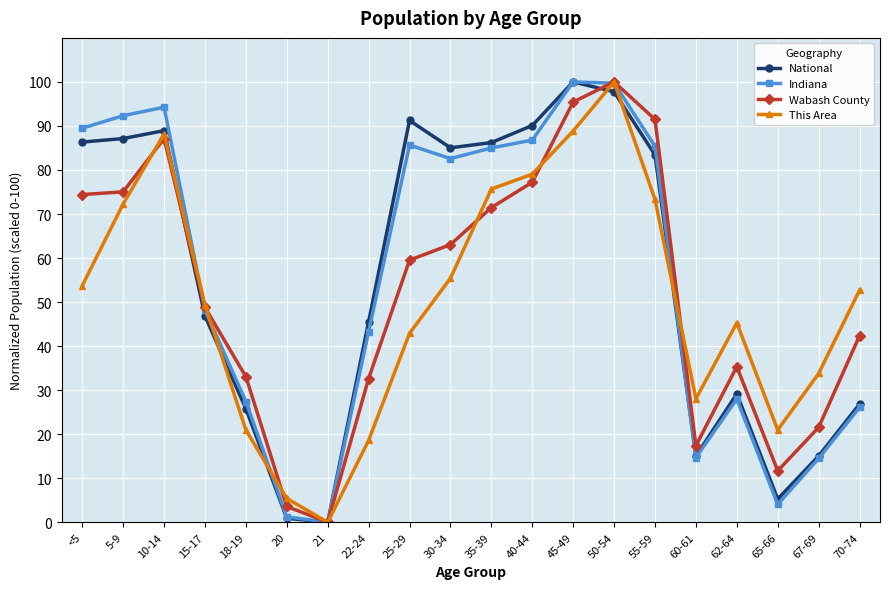

Is the value of Wabash County at 22-24 greater than the value of National at <5?

No